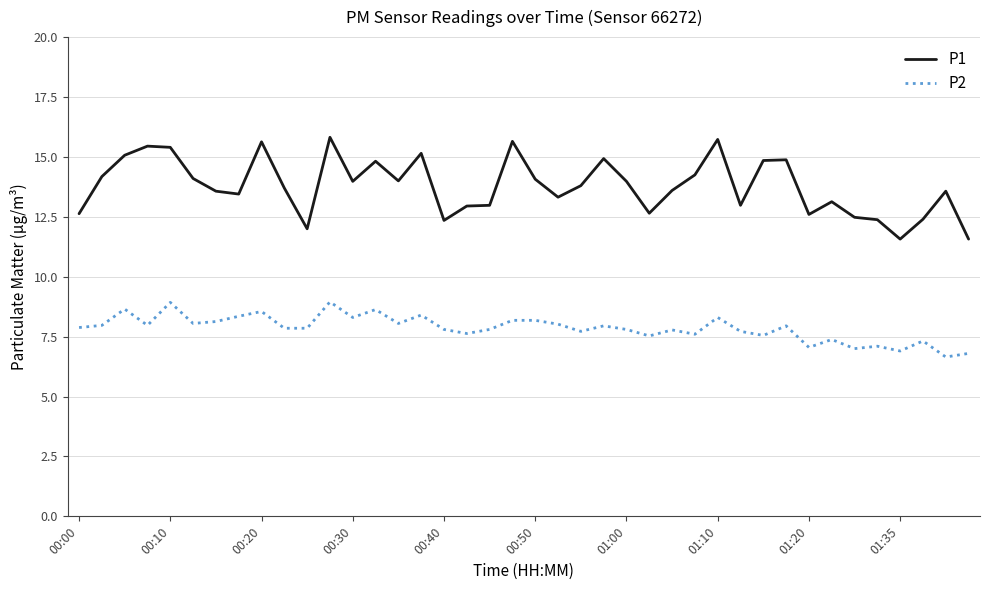

Which series has the widest spread of values?

P1